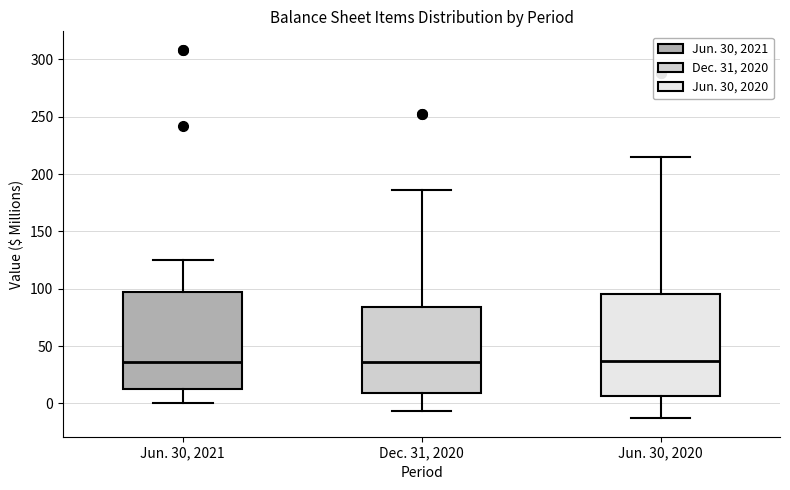

Where is the upper edge of the box for Dec. 31, 2020 on the y-axis? The values are not printed on the chart, so give them approximately, as read against the axis.

85